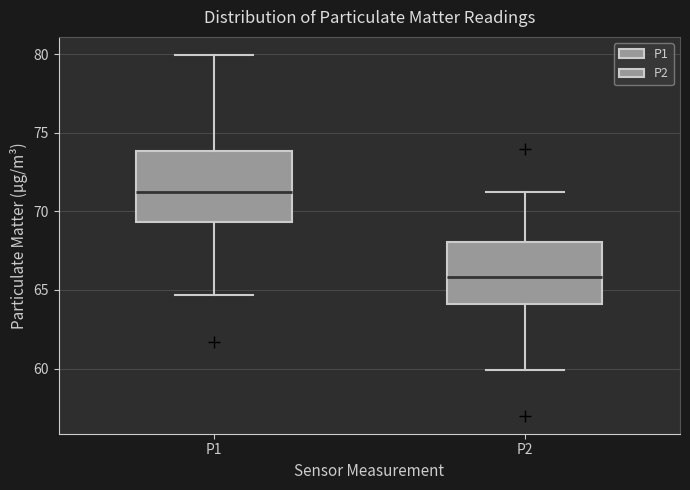

Reading left to right, read every box against the y-axis: the position of its median line, the range the box covers, and the ends of its whiskers. The values are not printed on the chart, so give them approximately, as read against the axis.

P1: median 71.0, box 69.5 to 74.0, whiskers 64.5 to 80.0
P2: median 66.0, box 64.0 to 68.0, whiskers 60.0 to 71.0